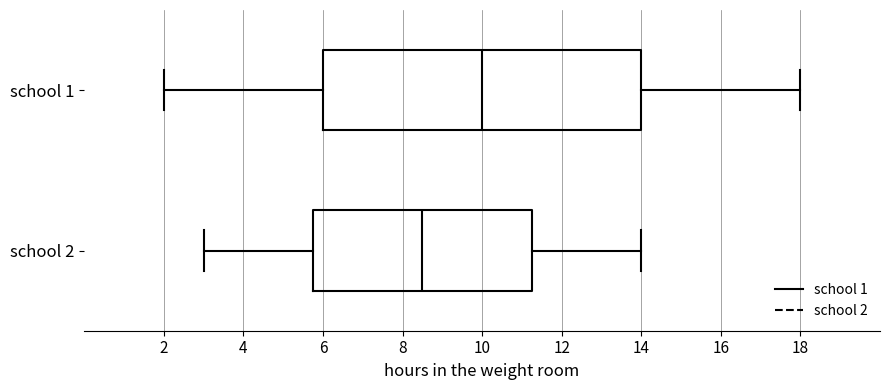

Comparing the boxes themselves (not the whiskers), which one is the widest?

school 1